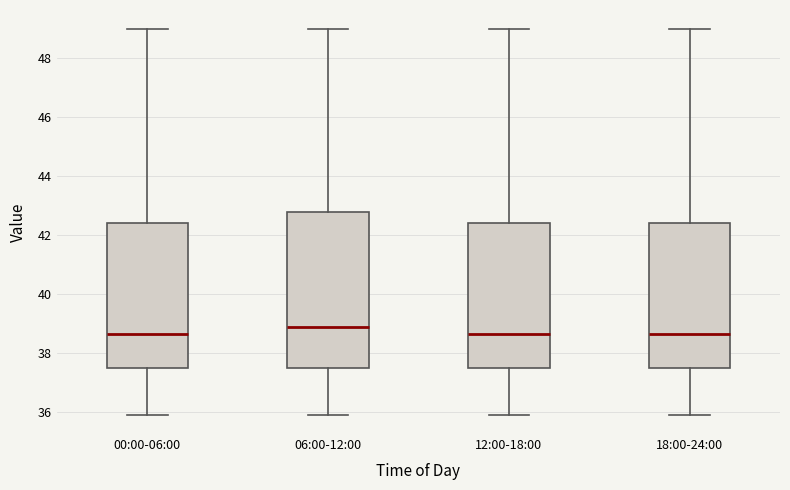

Where does the lower whisker of the box for 18:00-24:00 end on the y-axis? The values are not printed on the chart, so give them approximately, as read against the axis.

36.0